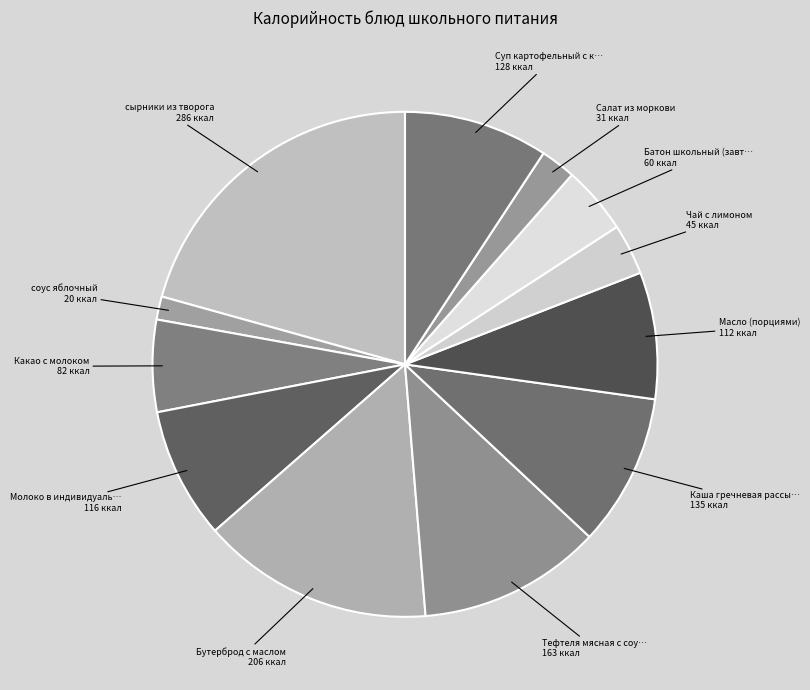

How many segments does this pie chart have?

12